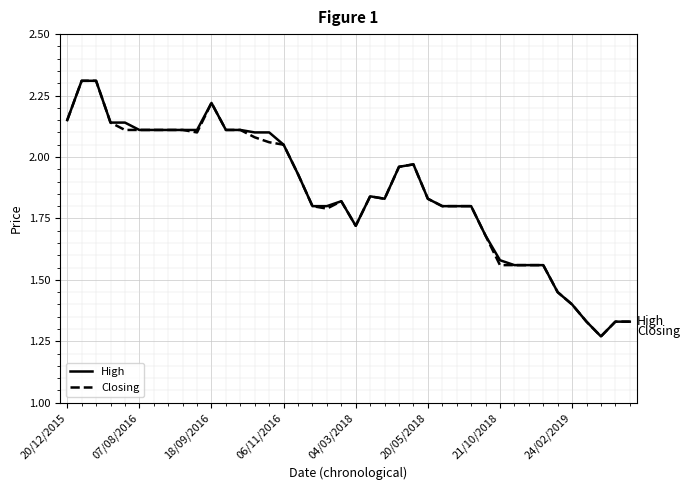

What is the greatest value displayed?

2.3